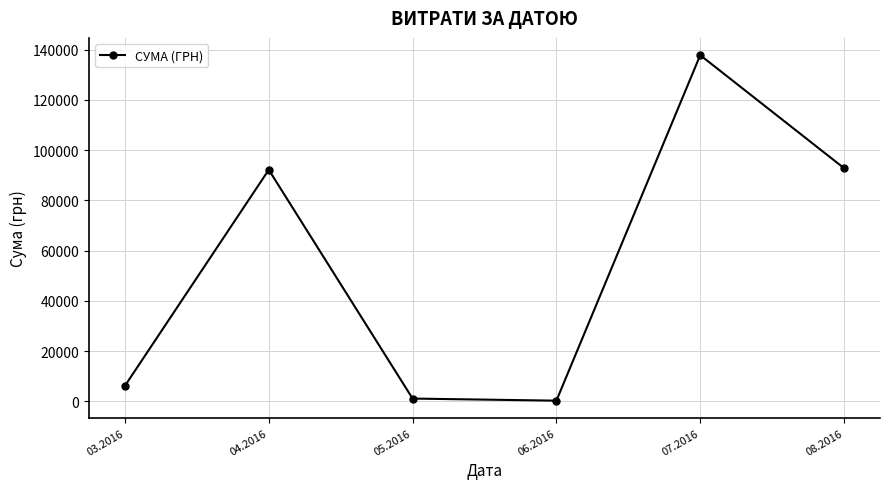

Approximately how many times larger is the value at 03.2016 compared to 08.2016?

0.1